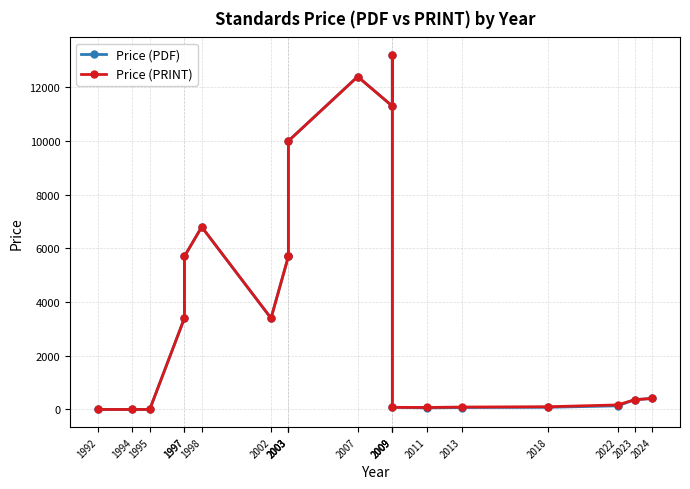

True or false: Price (PRINT) and Price (PDF) intersect in this chart.

False